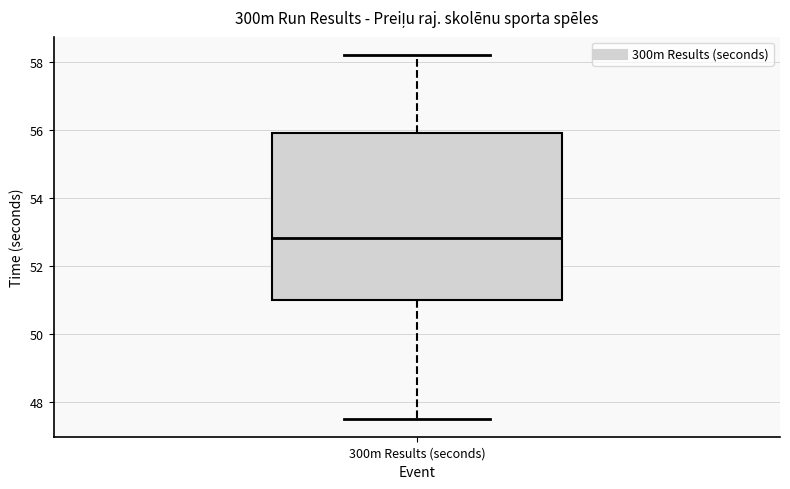

Transcribe this box plot: give where the median line is, the range the box spans, and where the two whiskers end, as read against the y-axis. The values are not printed on the chart, so give them approximately, as read against the axis.

median 52.8, box 51.0 to 56.0, whiskers 47.6 to 58.2